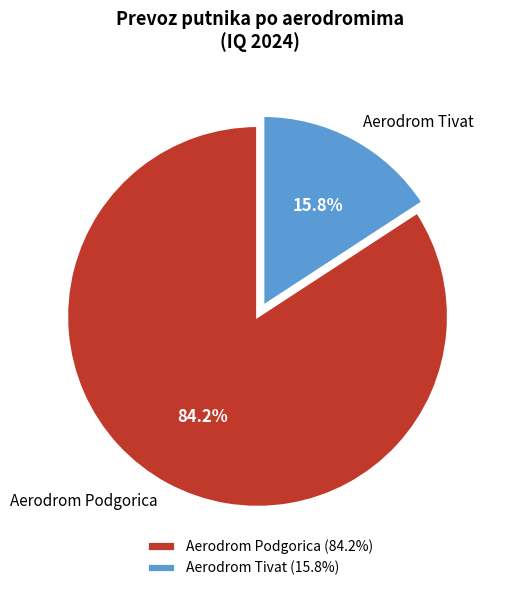

Count the number of slices in the pie.

2